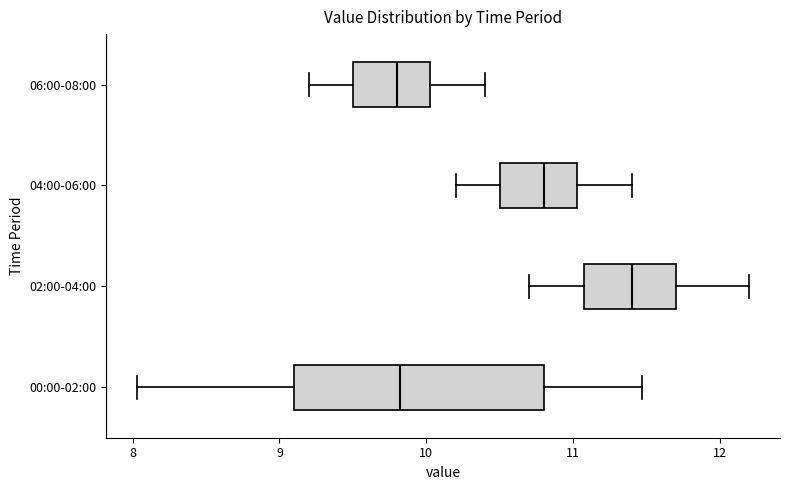

Reading bottom to top, transcribe this box plot: for each box, give where its median line is, the range the box spans, and where its two whiskers end, as read against the x-axis. The values are not printed on the chart, so give them approximately, as read against the axis.

00:00-02:00: median 9.8, box 9.1 to 10.8, whiskers 8.0 to 11.5
02:00-04:00: median 11.4, box 11.1 to 11.7, whiskers 10.7 to 12.2
04:00-06:00: median 10.8, box 10.5 to 11.0, whiskers 10.2 to 11.4
06:00-08:00: median 9.8, box 9.5 to 10.0, whiskers 9.2 to 10.4